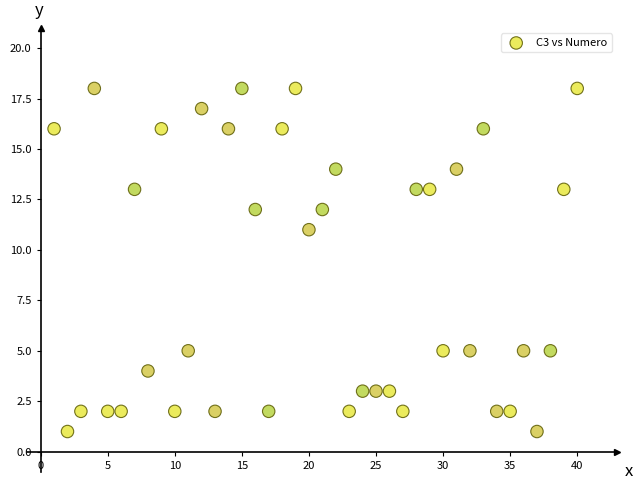

What is the range of X values (max minus min)?

39